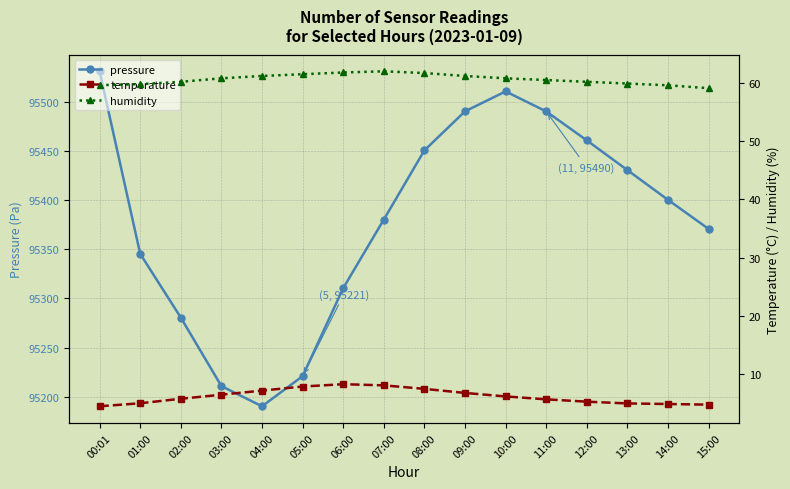

Which category has the lowest value across all series?

00:01